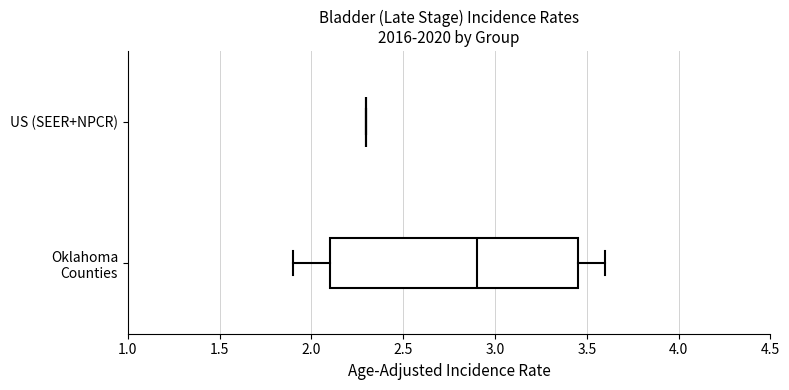

Reading bottom to top, transcribe this box plot: for each box, give where its median line is, the range the box spans, and where its two whiskers end, as read against the x-axis. The values are not printed on the chart, so give them approximately, as read against the axis.

Oklahoma Counties: median 2.90, box 2.10 to 3.45, whiskers 1.90 to 3.60
US (SEER+NPCR): box collapsed to a line at 2.30, whiskers 2.30 to 2.30